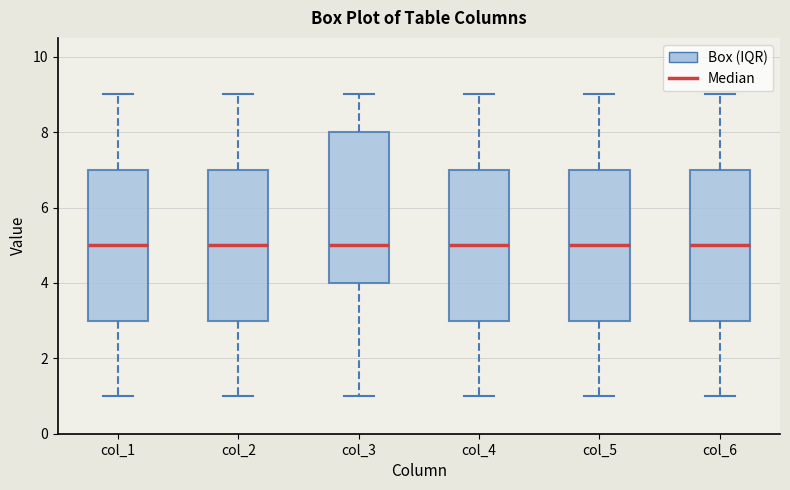

Where is the upper edge of the box for col_5 on the y-axis? The values are not printed on the chart, so give them approximately, as read against the axis.

7